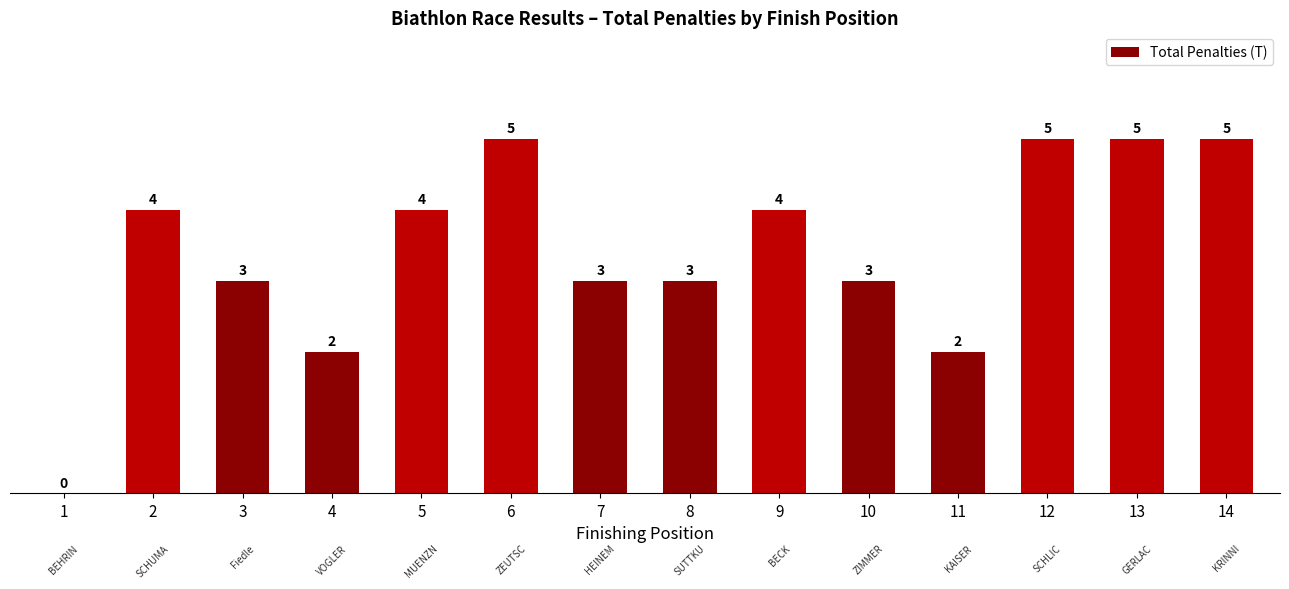

The value at 7 is 5. True or false?

False